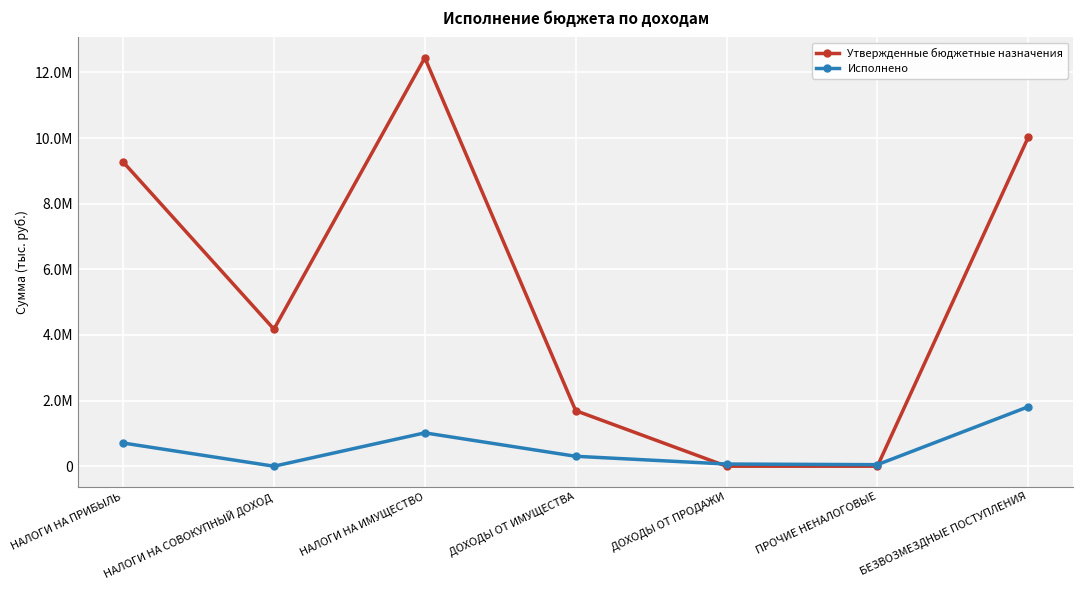

Where does the Утвержденные бюджетные назначения series first go above 4175828?

НАЛОГИ НА ПРИБЫЛЬ